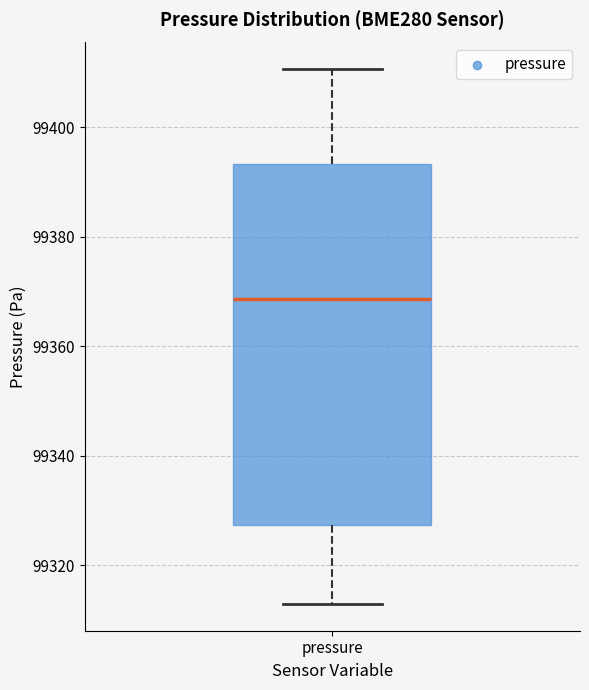

Transcribe this box plot: give where the median line is, the range the box spans, and where the two whiskers end, as read against the y-axis. The values are not printed on the chart, so give them approximately, as read against the axis.

median 99368, box 99328 to 99394, whiskers 99312 to 99410